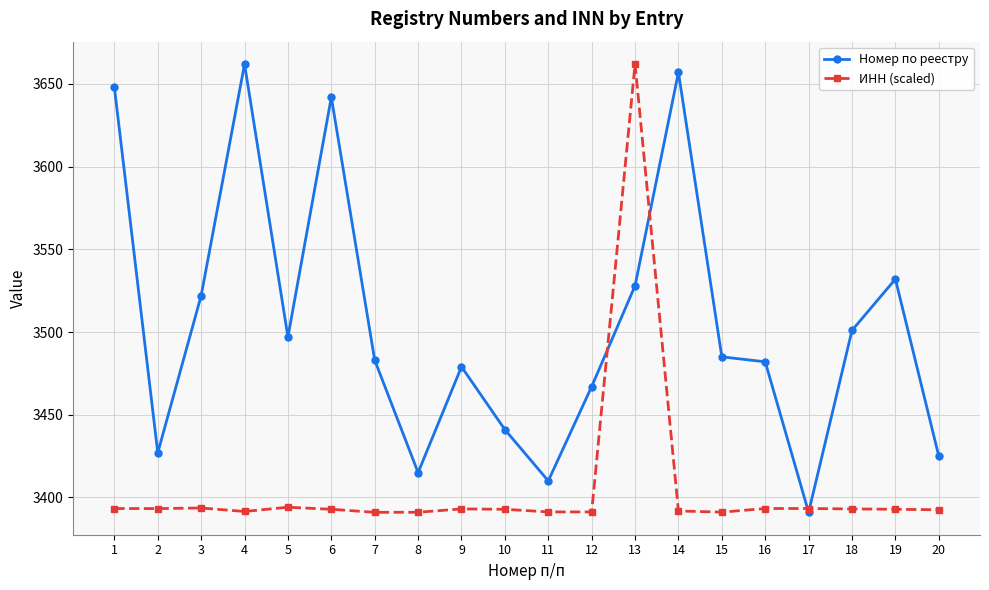

At how many categories does at least one series exceed 3494?

9